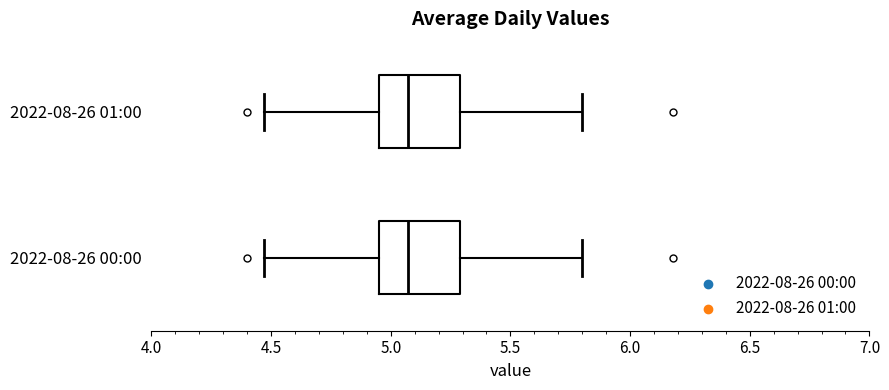

Reading bottom to top, transcribe this box plot: for each box, give where its median line is, the range the box spans, and where its two whiskers end, as read against the x-axis. The values are not printed on the chart, so give them approximately, as read against the axis.

2022-08-26 00:00: median 5.05, box 4.95 to 5.30, whiskers 4.45 to 5.80
2022-08-26 01:00: median 5.05, box 4.95 to 5.30, whiskers 4.45 to 5.80